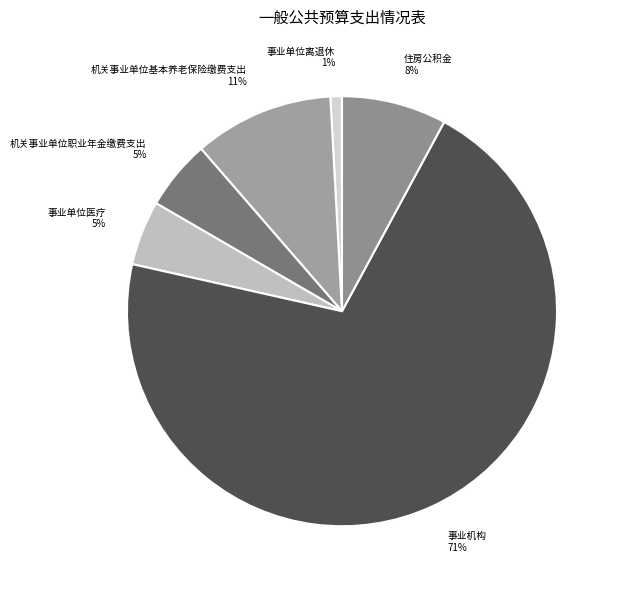

The 事业机构 slice represents 82% of the pie. True or false?

False